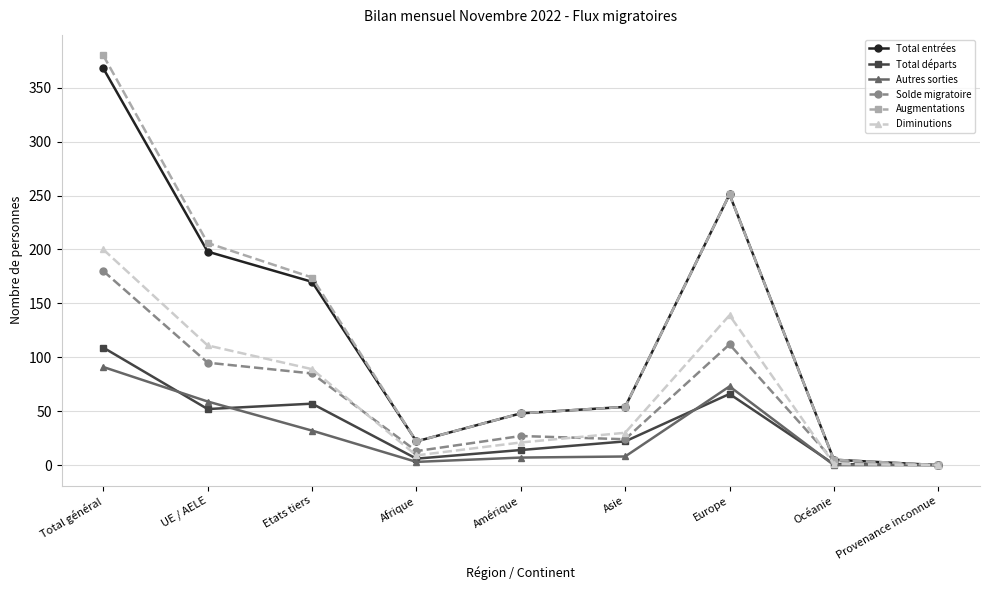

How many data points in Autres sorties are less than 8?

4